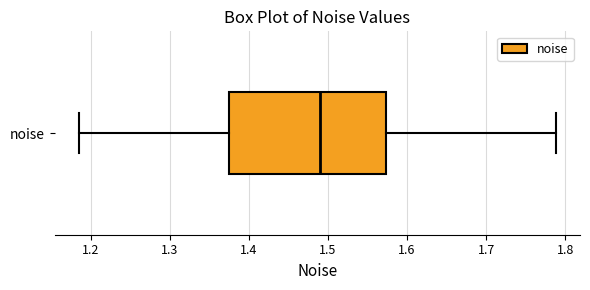

Read this box plot against the x-axis: the position of the median line, the range covered by the box, and the ends of both whiskers. The values are not printed on the chart, so give them approximately, as read against the axis.

median 1.49, box 1.37 to 1.57, whiskers 1.18 to 1.79